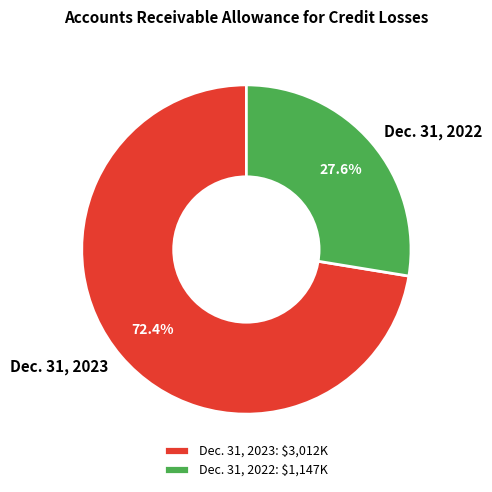

Is it true that Dec. 31, 2022 is 14% of the pie?

False